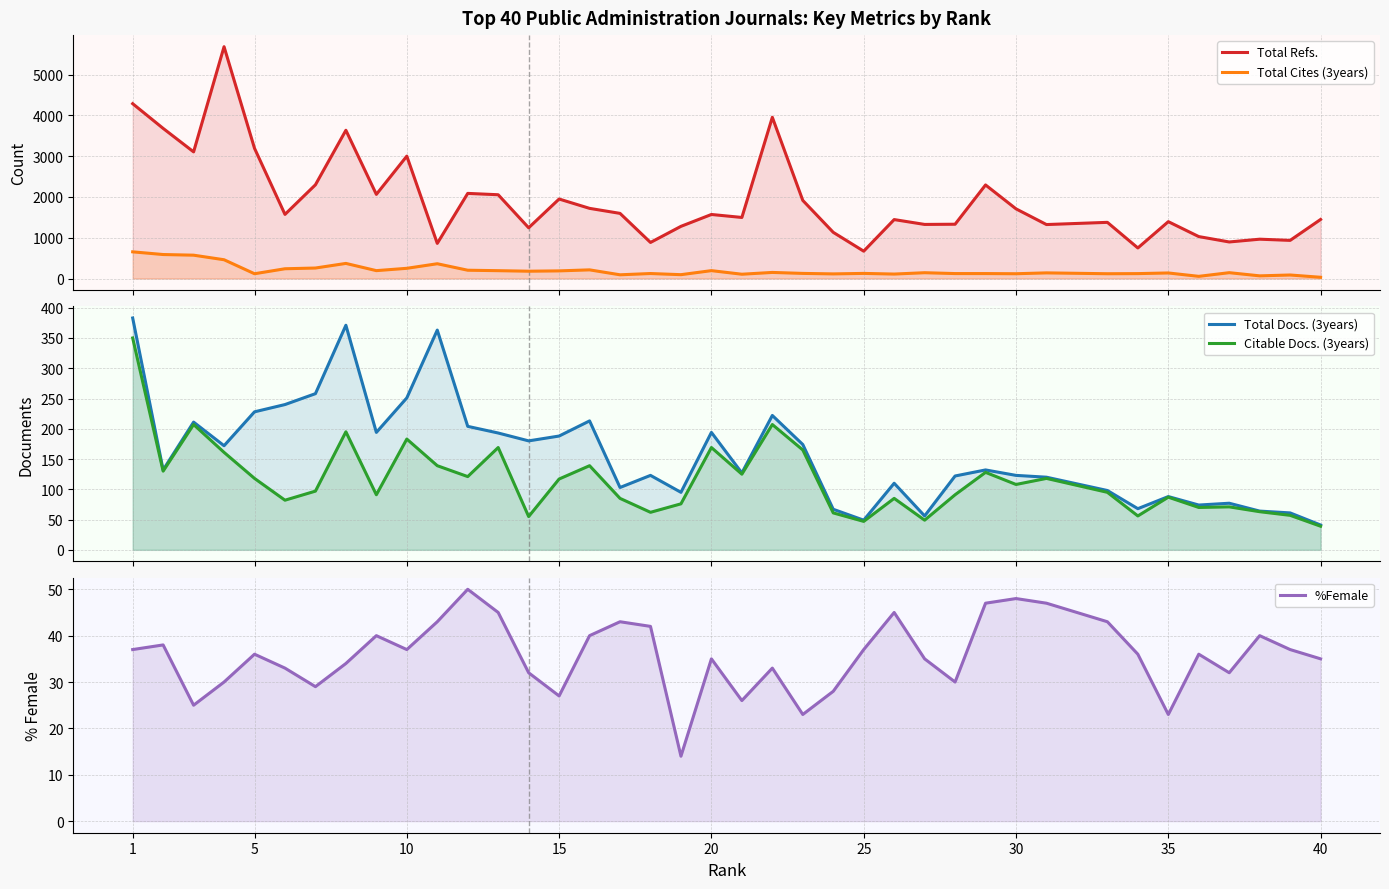

Rank the series by their maximum value, from lowest to highest.

%Female, Citable Docs. (3years), Total Docs. (3years), Total Cites (3years), Total Refs.